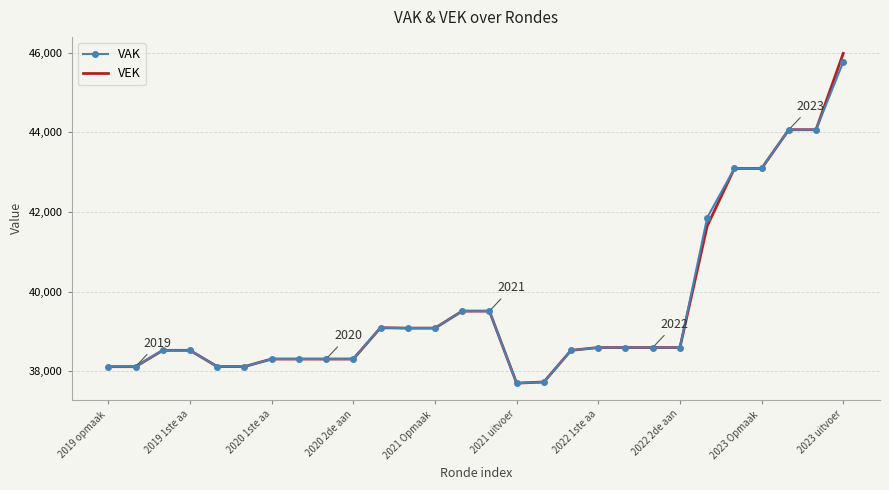

How many series are shown in this chart?

2